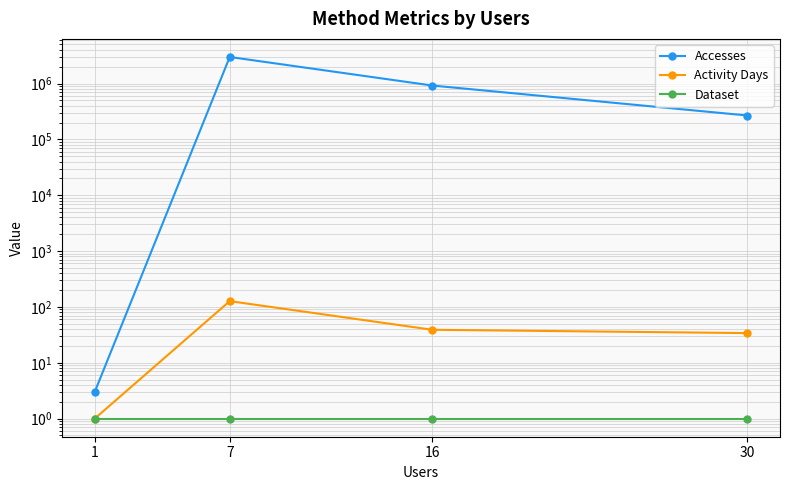

What is the difference between the maximum and minimum values in the Activity Days series?

126